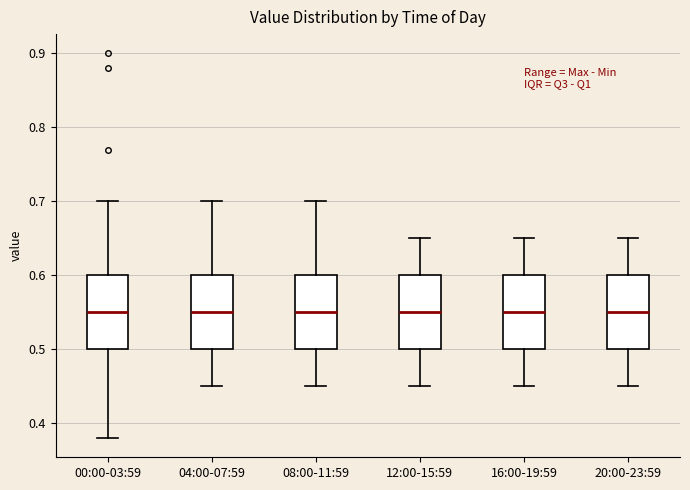

Reading left to right, transcribe this box plot: for each box, give where its median line is, the range the box spans, and where its two whiskers end, as read against the y-axis. The values are not printed on the chart, so give them approximately, as read against the axis.

00:00-03:59: median 0.55, box 0.50 to 0.60, whiskers 0.38 to 0.70
04:00-07:59: median 0.55, box 0.50 to 0.60, whiskers 0.45 to 0.70
08:00-11:59: median 0.55, box 0.50 to 0.60, whiskers 0.45 to 0.70
12:00-15:59: median 0.55, box 0.50 to 0.60, whiskers 0.45 to 0.65
16:00-19:59: median 0.55, box 0.50 to 0.60, whiskers 0.45 to 0.65
20:00-23:59: median 0.55, box 0.50 to 0.60, whiskers 0.45 to 0.65